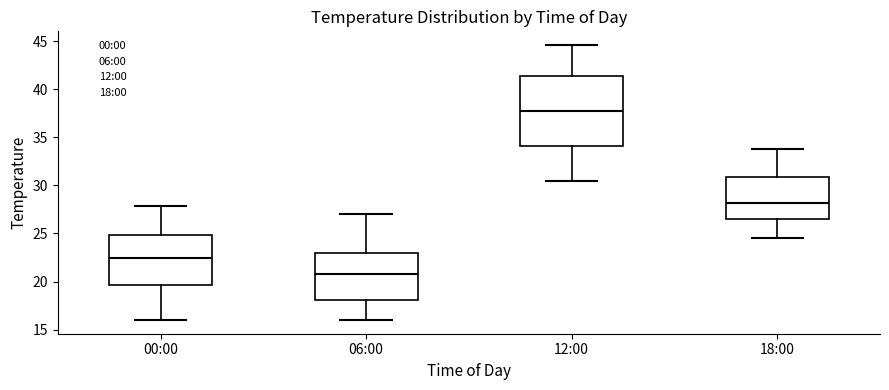

Where is the lower edge of the box for 12:00 on the y-axis? The values are not printed on the chart, so give them approximately, as read against the axis.

34.0